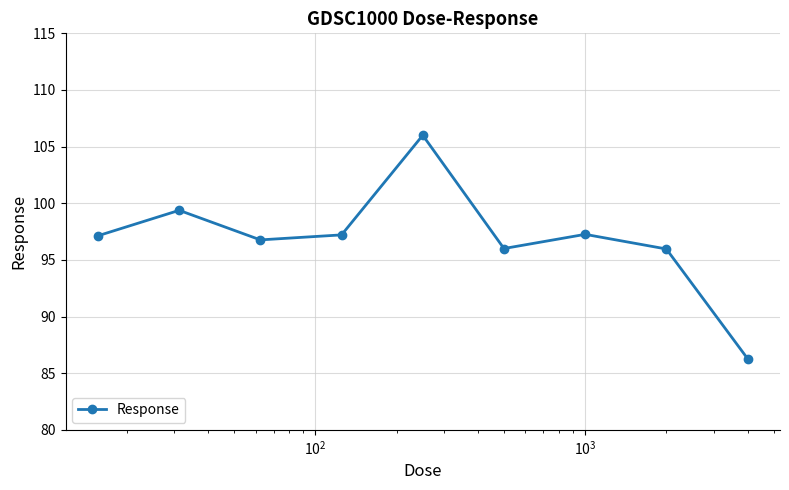

How many interior local peaks (higher than both neighbors) does the data have?

3